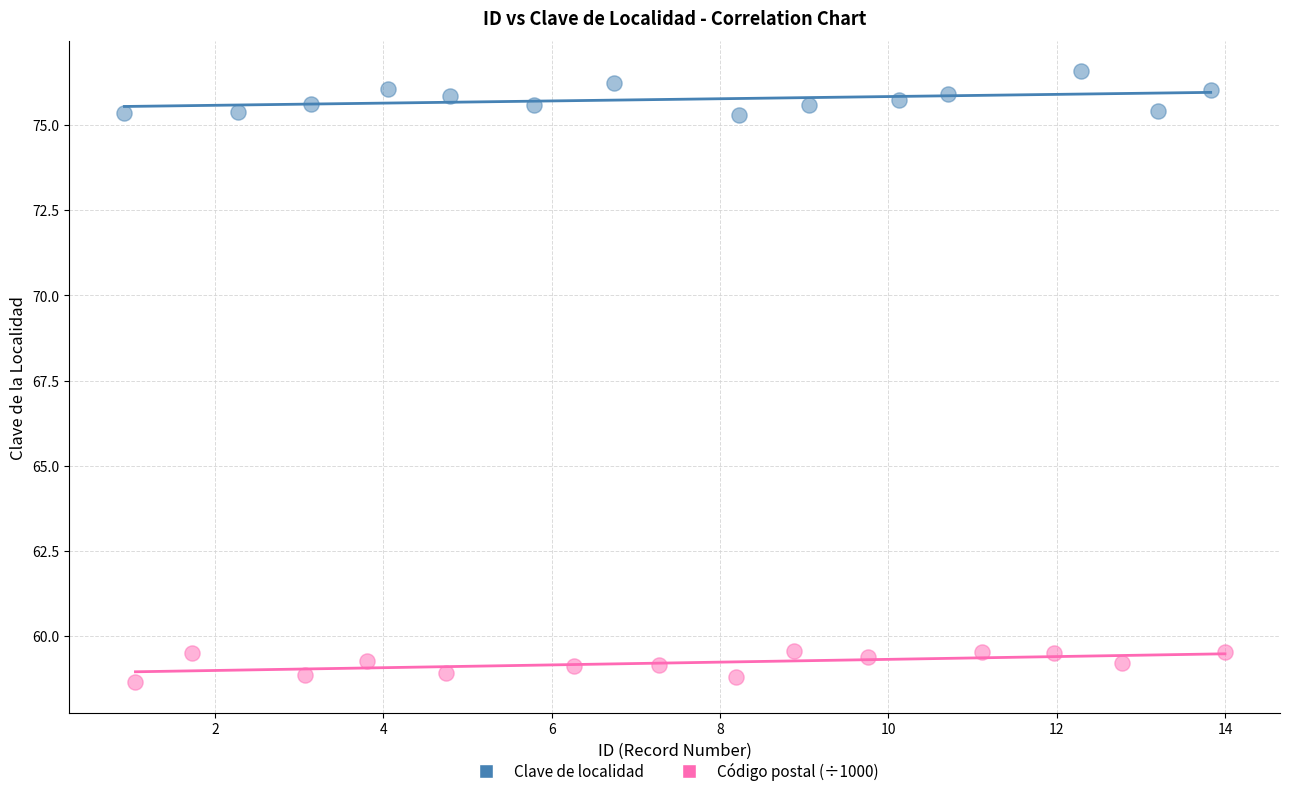

Which series reaches the minimum Y coordinate?

Código postal (÷1000)